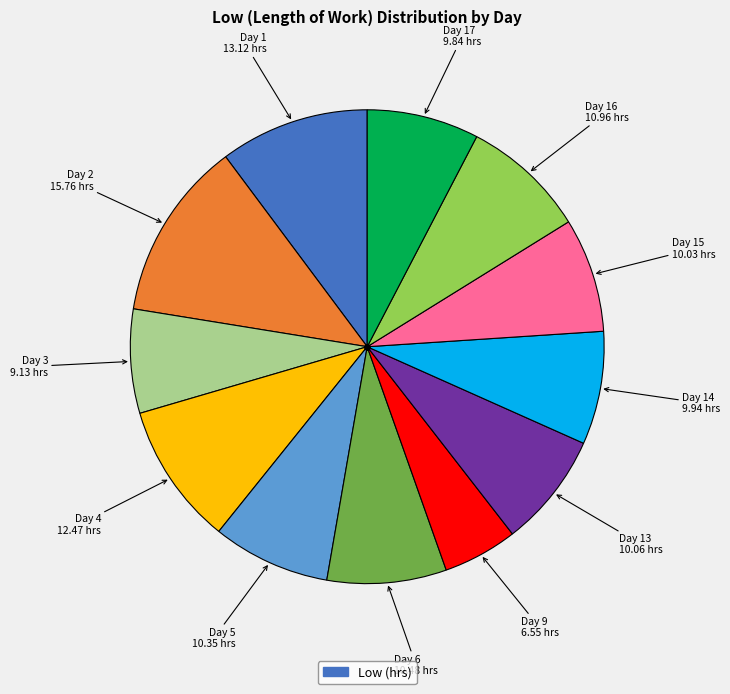

Does any single category account for the majority?

No